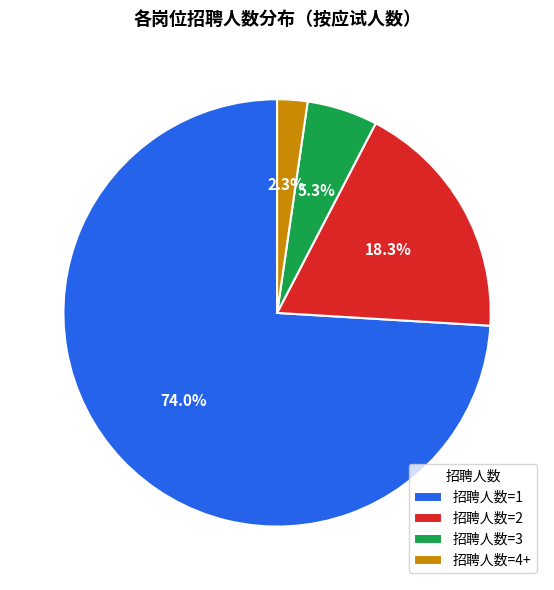

Which category has the biggest portion of the pie?

招聘人数=1